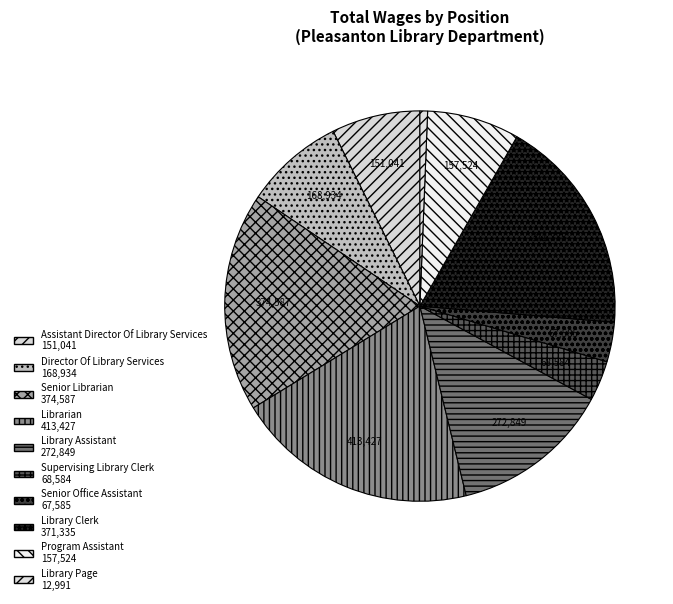

Combined, do Library Assistant and Supervising Library Clerk account for over 50%?

No